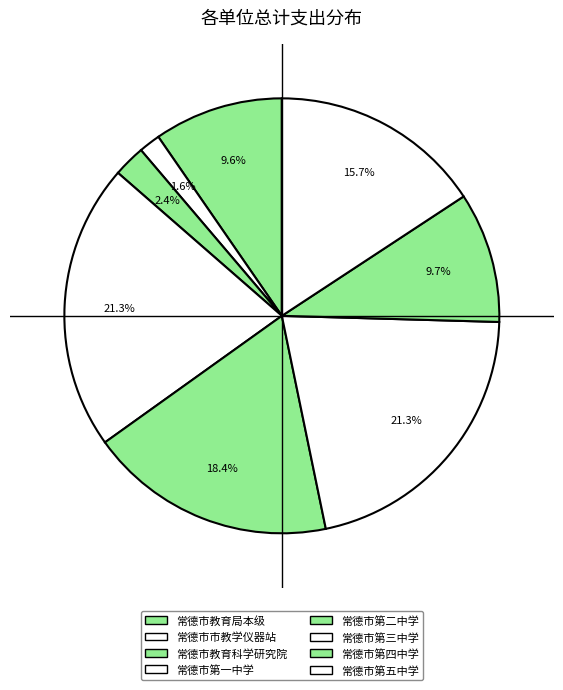

Count the number of slices in the pie.

8